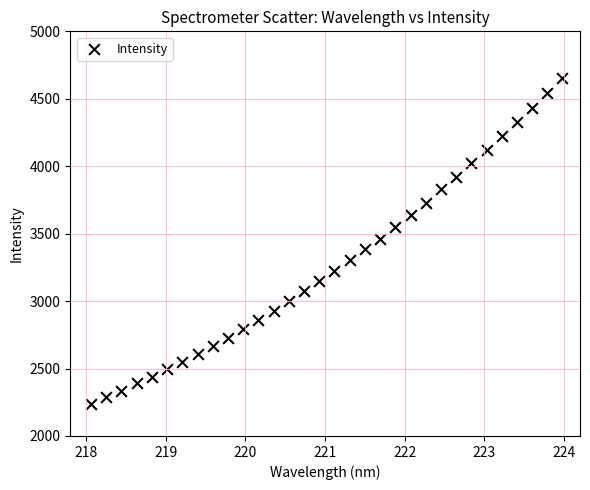

What is the range of X values (max minus min)?

5.9